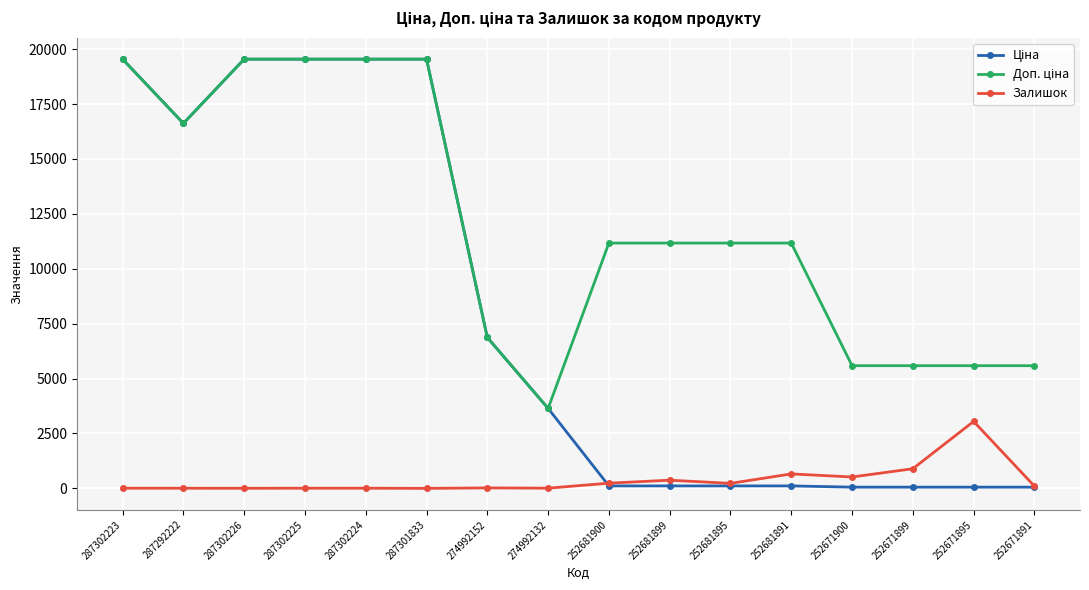

True or false: Залишок has a value of 3048.0 at 252671895.

True